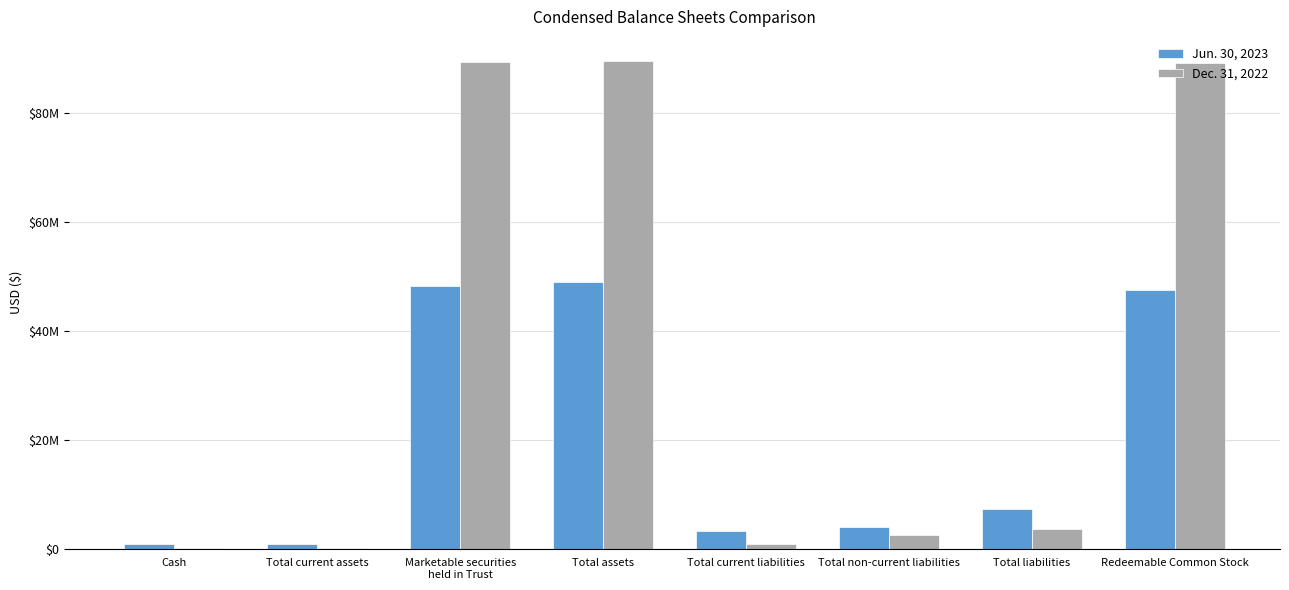

Which series has the largest range (max minus min)?

Dec. 31, 2022